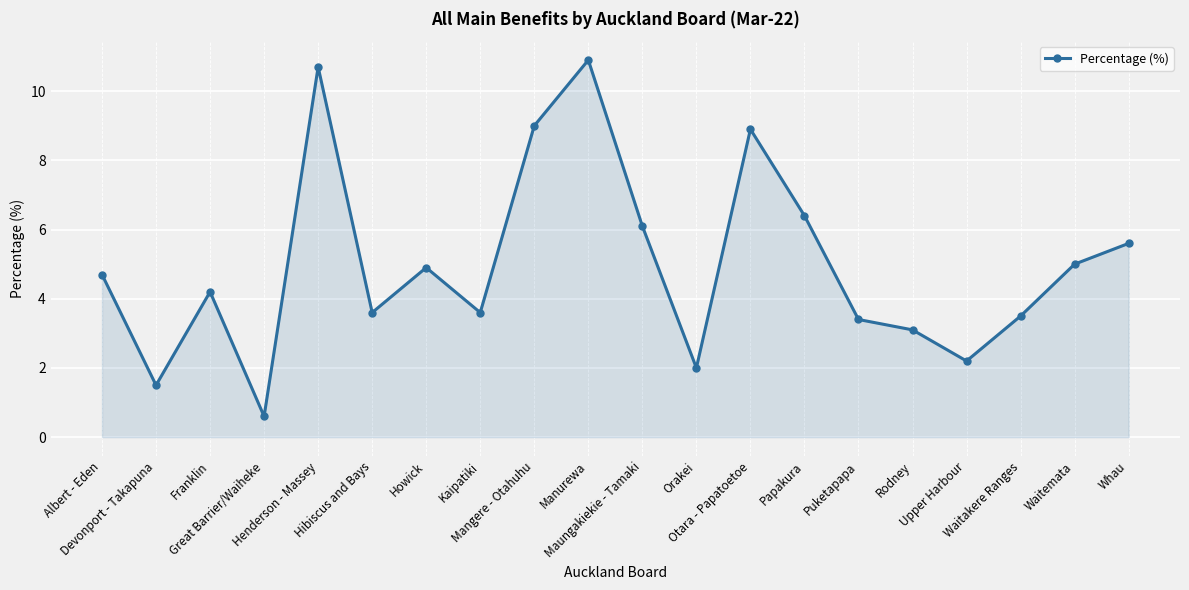

What is the minimum value shown in the chart?

0.6